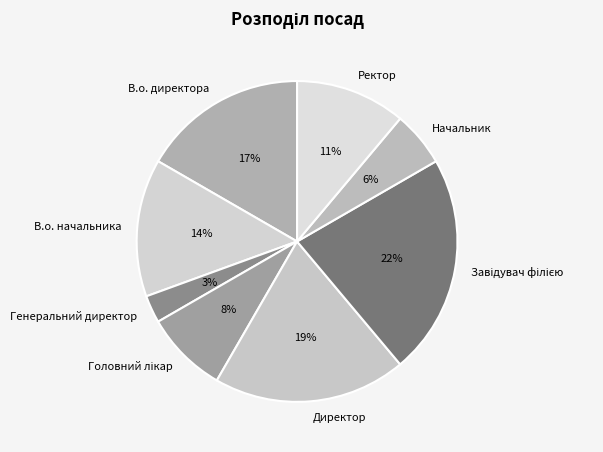

To the nearest percent, what is the difference between the В.о. директора and Ректор slice percentages?

6%